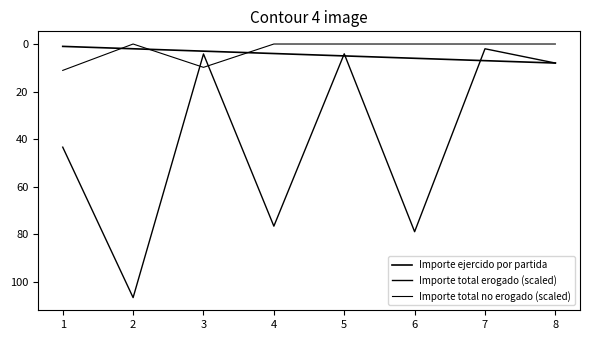

Does the chart have visible grid lines?

No